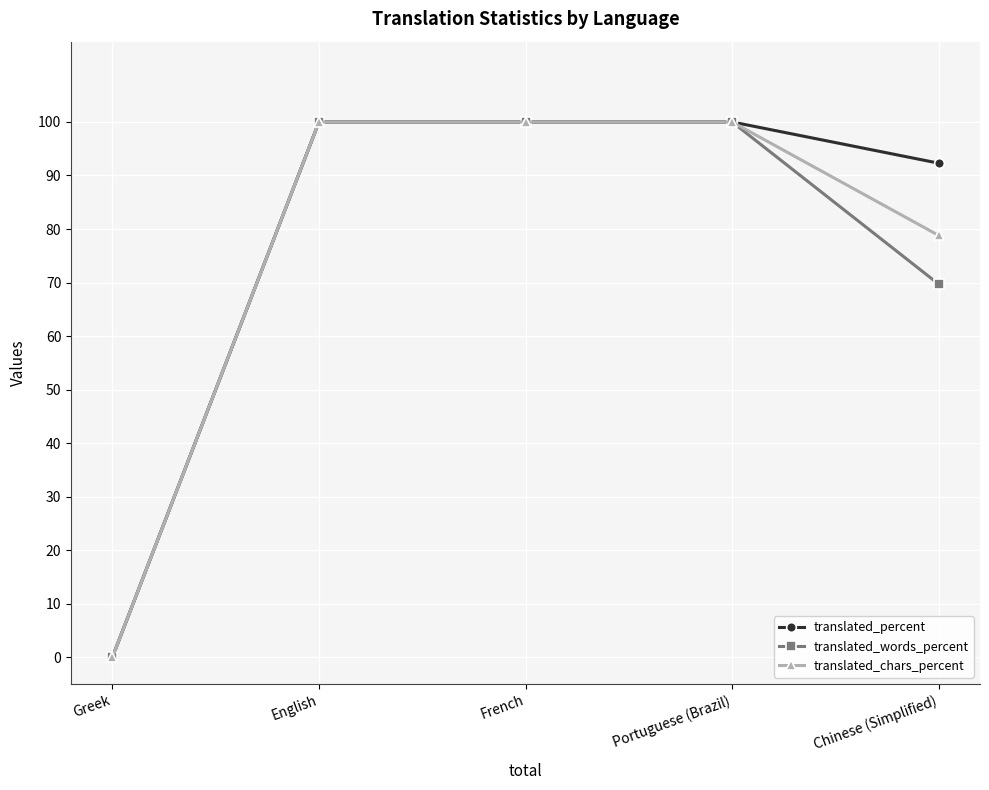

Which series has the largest total across all categories?

translated_percent